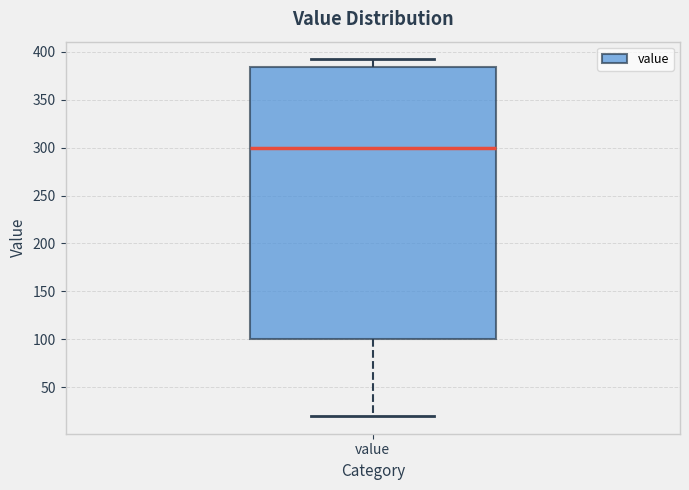

Where does the lower whisker of the box for value end on the y-axis? The values are not printed on the chart, so give them approximately, as read against the axis.

20